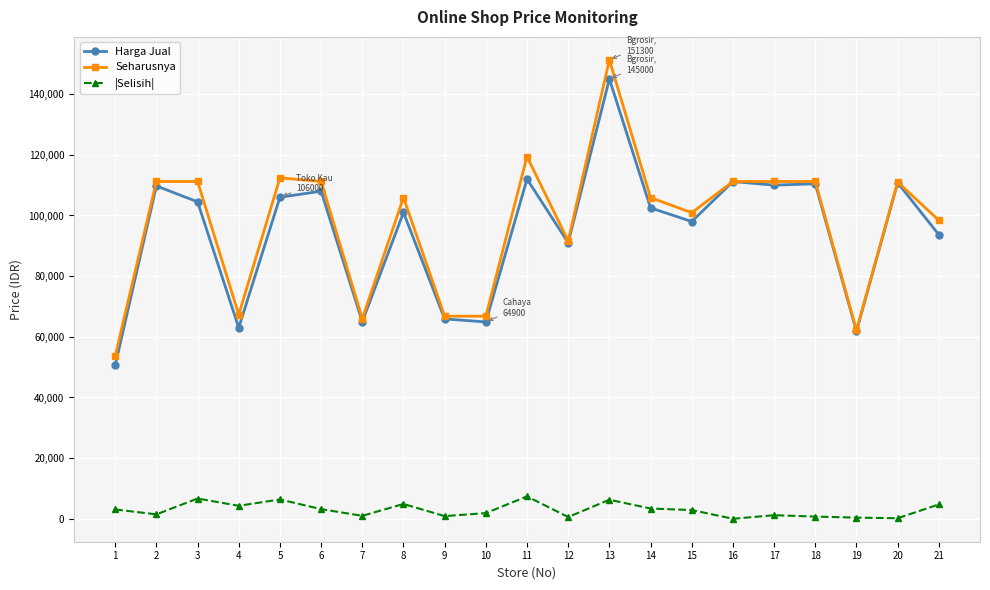

What is the difference between the maximum and second lowest values in the Seharusnya series?

89100